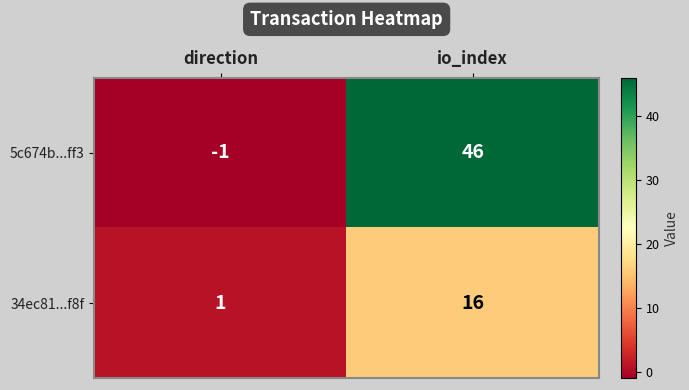

At io_index, list the series in order from largest to smallest.

5c674b...ff3, 34ec81...f8f